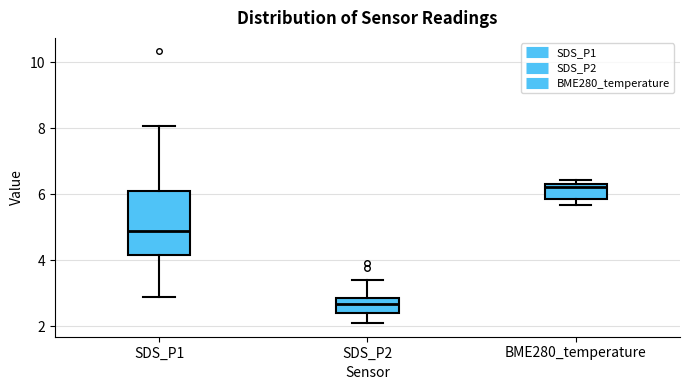

Where is the upper edge of the box for SDS_P2 on the y-axis? The values are not printed on the chart, so give them approximately, as read against the axis.

2.8